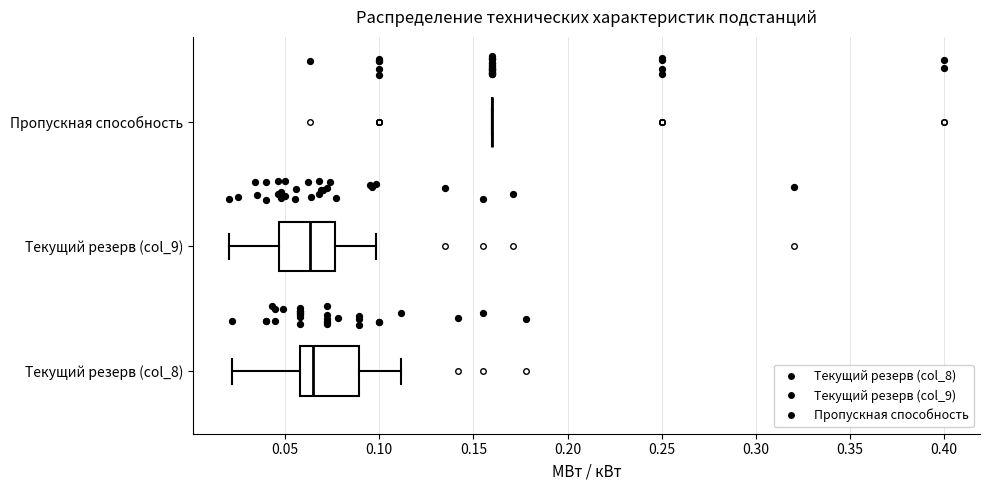

Where does the median line of the box for Текущий резерв (col_8) sit on the x-axis? The values are not printed on the chart, so give them approximately, as read against the axis.

0.065